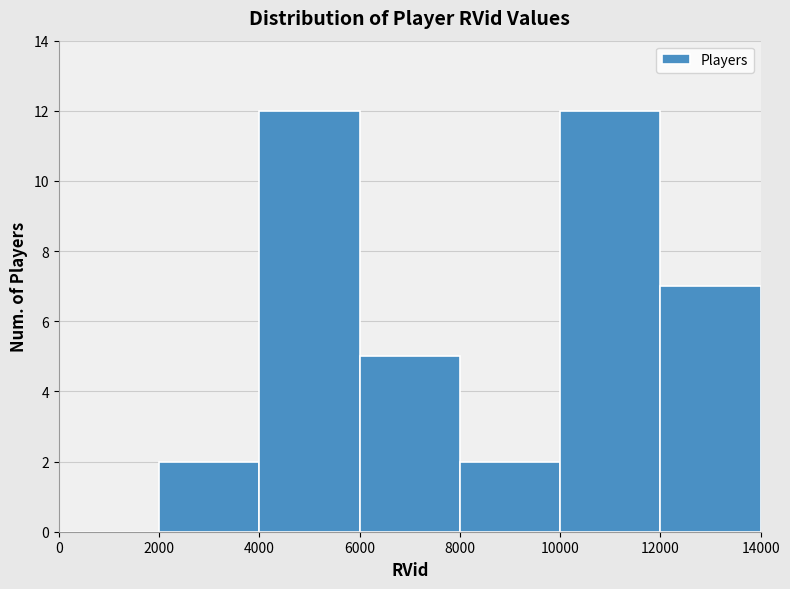

Reading left to right, list every bar in this chart as the range it spans on the x-axis followed by its height. The values are not printed on the chart, so give them approximately, as read against the axis.

0 to 2000: 0
2000 to 4000: 2
4000 to 6000: 12
6000 to 8000: 5
8000 to 10000: 2
10000 to 12000: 12
12000 to 14000: 7